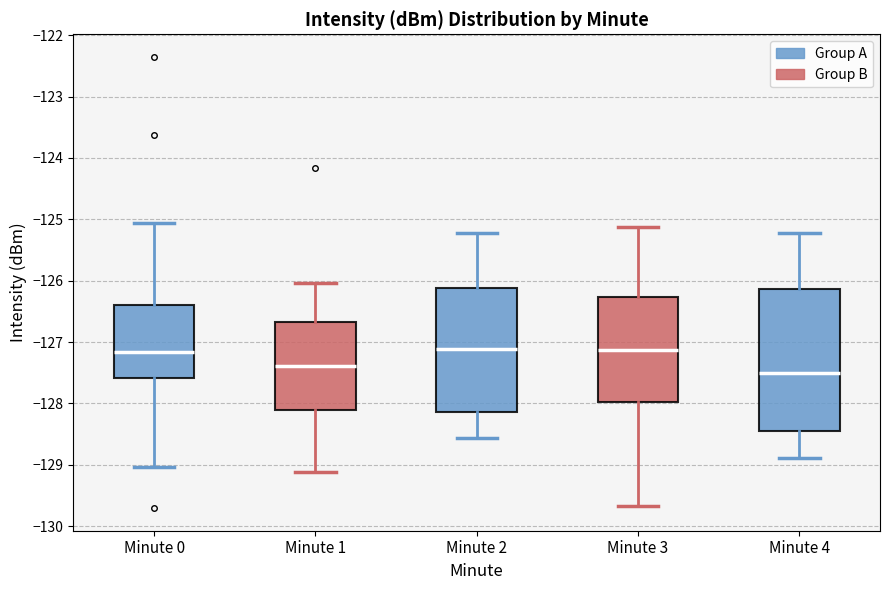

Reading left to right, transcribe this box plot: for each box, give where its median line is, the range the box spans, and where its two whiskers end, as read against the y-axis. The values are not printed on the chart, so give them approximately, as read against the axis.

Minute 0: median -127.2, box -127.6 to -126.4, whiskers -129.0 to -125.1
Minute 1: median -127.4, box -128.1 to -126.7, whiskers -129.1 to -126.0
Minute 2: median -127.1, box -128.1 to -126.1, whiskers -128.6 to -125.2
Minute 3: median -127.1, box -128.0 to -126.3, whiskers -129.7 to -125.1
Minute 4: median -127.5, box -128.4 to -126.1, whiskers -128.9 to -125.2